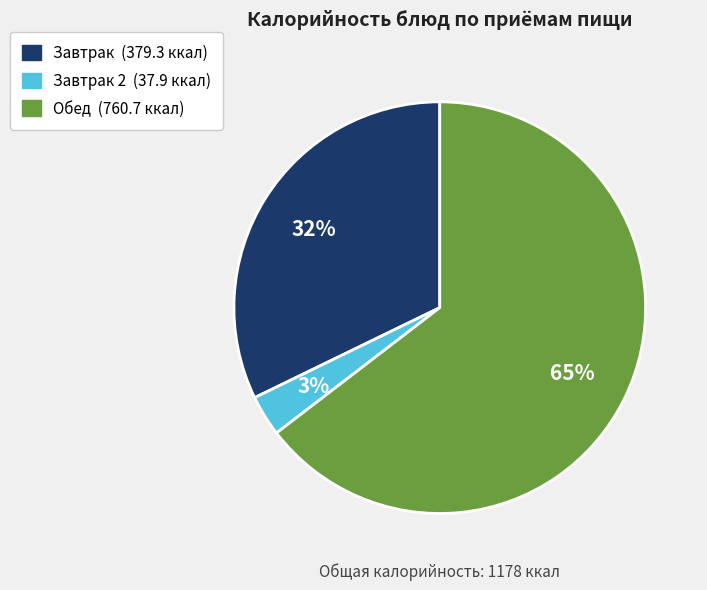

How many segments does this pie chart have?

3